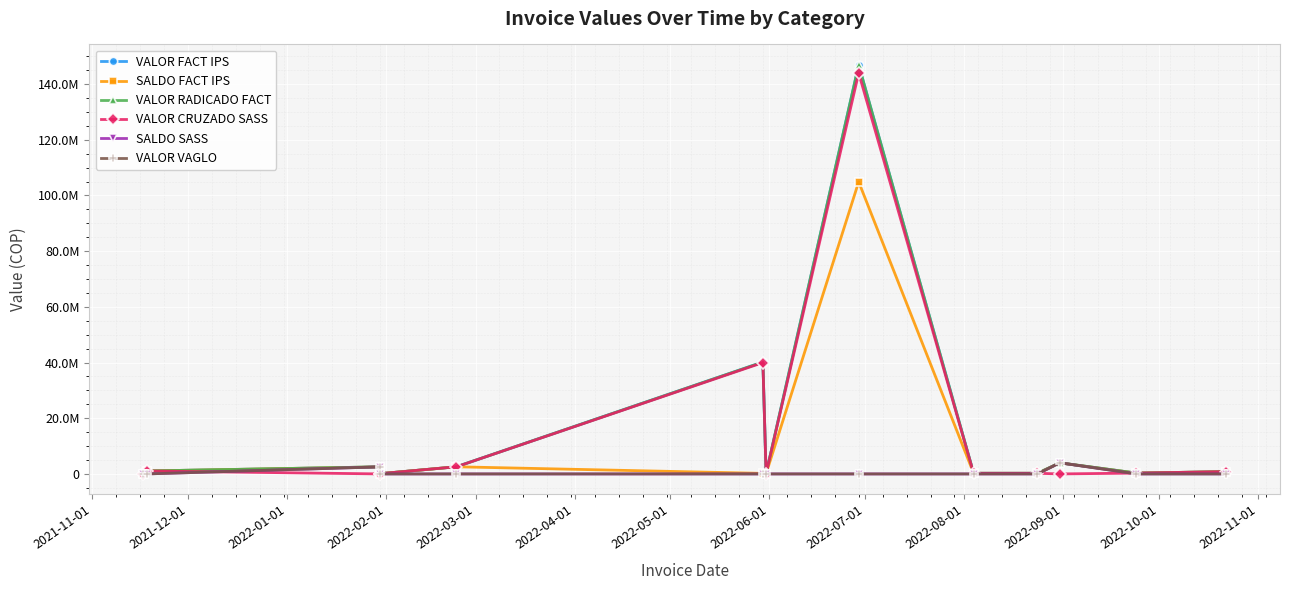

Reading left to right, extract all data points from this chart.

VALOR FACT IPS: 74600	1057281	2538104	80832	2565765	40175880	80832	146884401	231300	229473	3987713	298176	821900
SALDO FACT IPS: 600	1057281	2538104	80832	2565765	195534	80832	104884401	231300	229473	3987713	298176	821900
VALOR RADICADO FACT: 74000	1057281	2538104	80832	2565765	40175880	80832	146884401	231300	229473	3987713	298176	821900
VALOR CRUZADO SASS: 74000	1057281	0	80832	2565765	39980346	80832	143956737	231300	229473	0	298176	821900
SALDO SASS: 0	0	2538104	0	0	0	0	0	0	0	3987713	0	0
VALOR VAGLO: 0	0	2538104	0	0	0	0	0	0	0	3987713	0	0